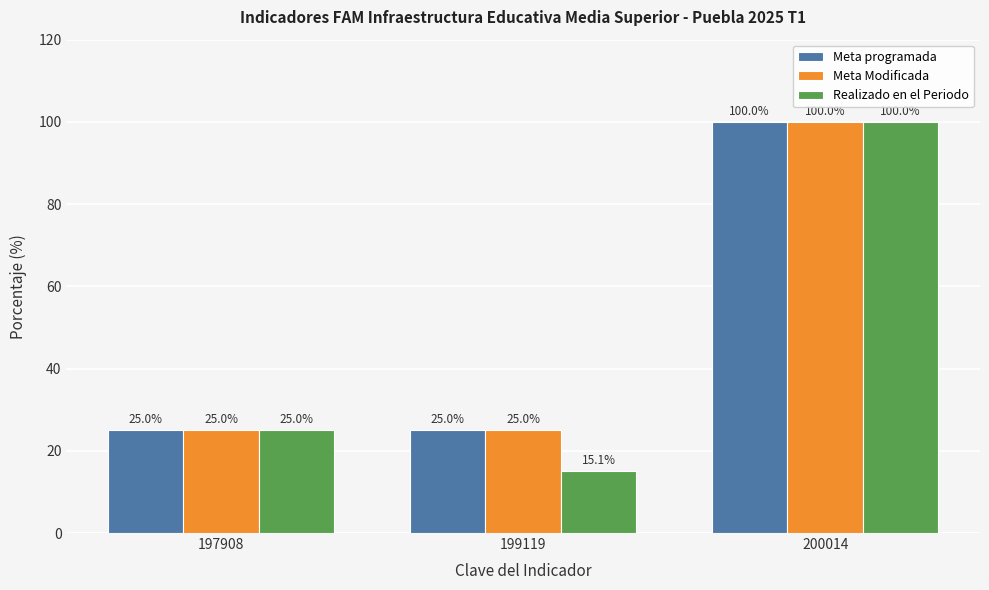

At which category does the chart reach its peak across all series?

200014